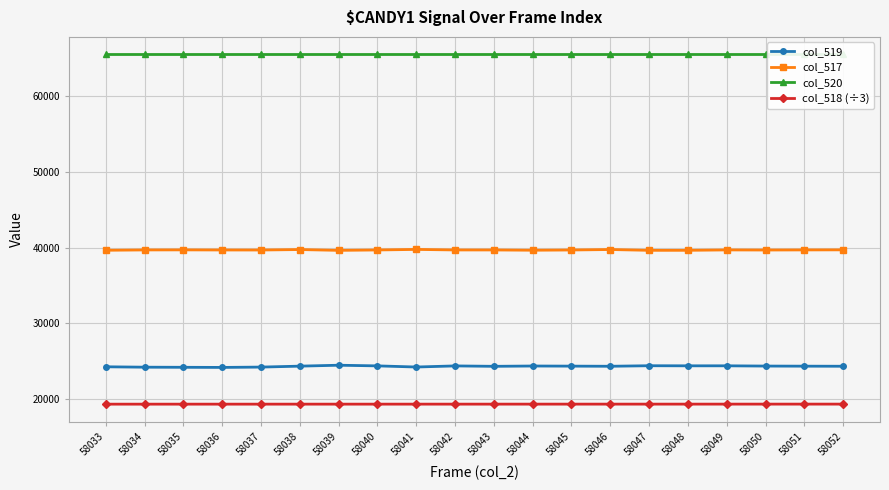

Reading left to right, what are all the values shown in this chart?

col_519: 58033=24279.0	58034=24227.0	58035=24212.0	58036=24196.0	58037=24240.0	58038=24364.0	58039=24486.0	58040=24399.0	58041=24249.0	58042=24395.0	58043=24341.0	58044=24382.0	58045=24366.0	58046=24348.0	58047=24419.0	58048=24407.0	58049=24408.0	58050=24375.0	58051=24361.0	58052=24350.0
col_517: 58033=39666.0	58034=39710.0	58035=39718.0	58036=39704.0	58037=39700.0	58038=39761.0	58039=39654.0	58040=39706.0	58041=39779.0	58042=39708.0	58043=39707.0	58044=39672.0	58045=39703.0	58046=39765.0	58047=39658.0	58048=39660.0	58049=39712.0	58050=39699.0	58051=39712.0	58052=39722.0
col_520: 58033=65535.0	58034=65535.0	58035=65535.0	58036=65535.0	58037=65535.0	58038=65535.0	58039=65535.0	58040=65535.0	58041=65535.0	58042=65535.0	58043=65535.0	58044=65535.0	58045=65535.0	58046=65535.0	58047=65535.0	58048=65535.0	58049=65535.0	58050=65535.0	58051=65535.0	58052=65535.0
col_518 (÷3): 58033=19344.3	58034=19344.7	58035=19345.0	58036=19345.3	58037=19345.7	58038=19346.0	58039=19346.3	58040=19346.7	58041=19347.0	58042=19347.3	58043=19347.7	58044=19348.0	58045=19348.3	58046=19348.7	58047=19349.0	58048=19349.3	58049=19349.7	58050=19350.0	58051=19350.3	58052=19350.7